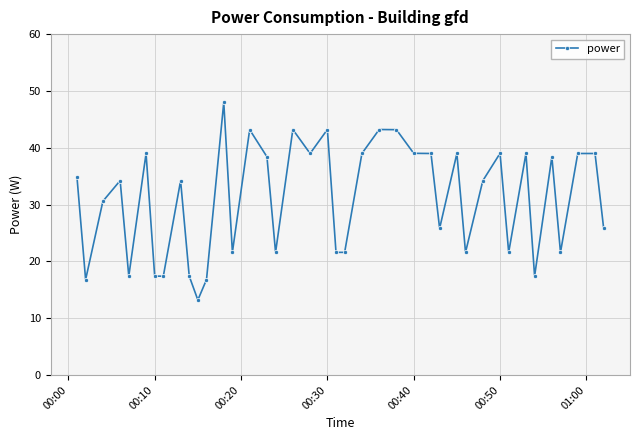

What is the difference between the second highest and second lowest values?

26.4